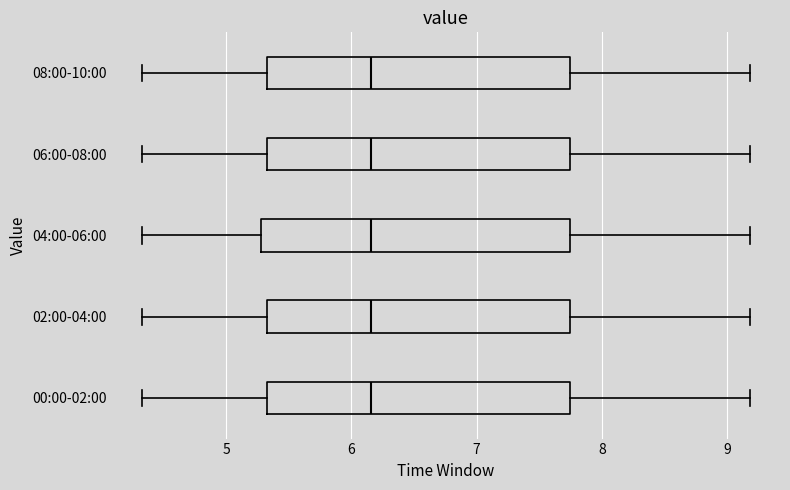

Where does the right whisker of the box for 06:00-08:00 end on the x-axis? The values are not printed on the chart, so give them approximately, as read against the axis.

9.2